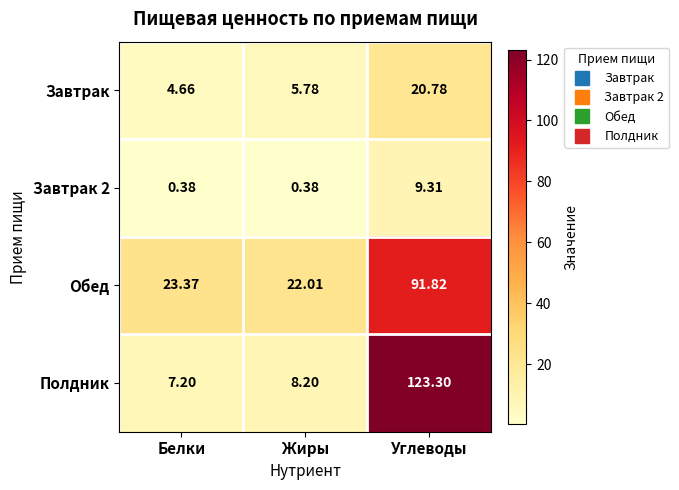

Count the number of categories in the chart.

3